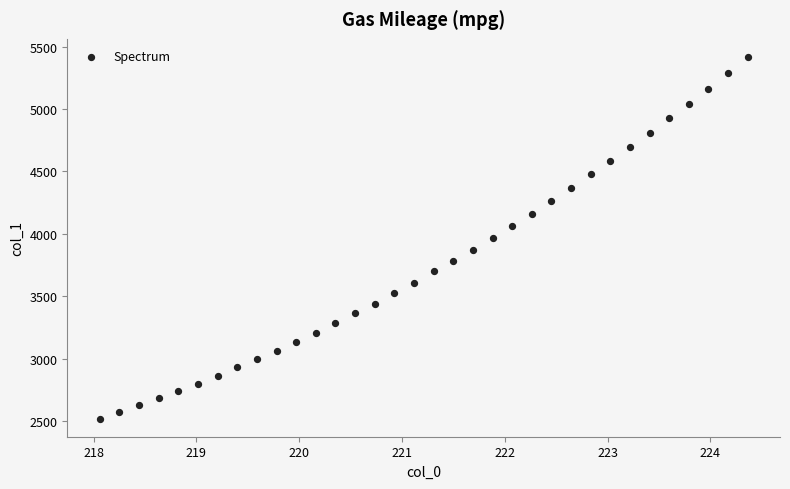

What is the range of X values (max minus min)?

6.3